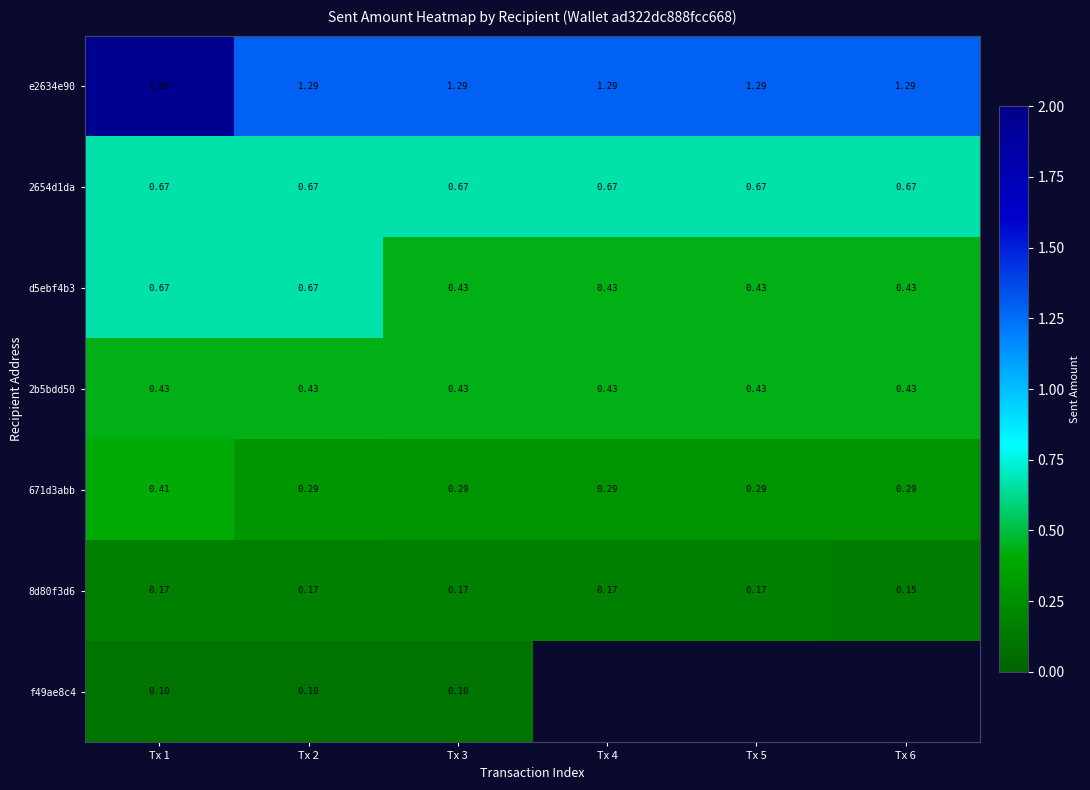

At which label does 8d80f3d6 reach its minimum?

Tx 6